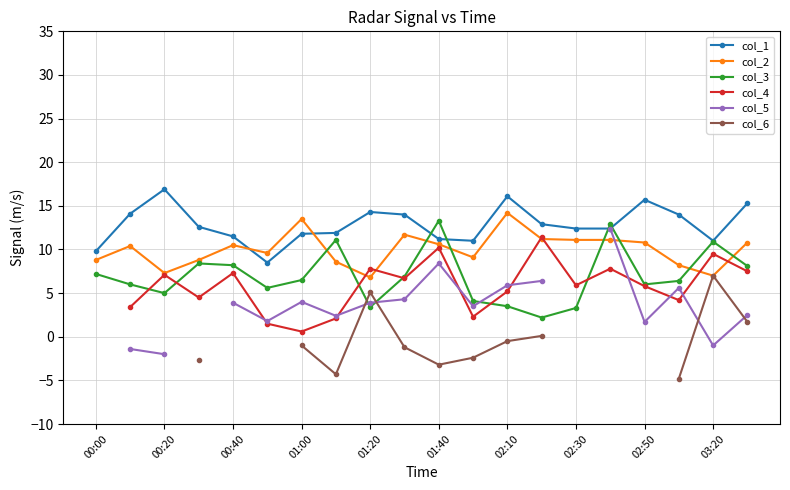

Where is the first local minimum for col_3?

00:20